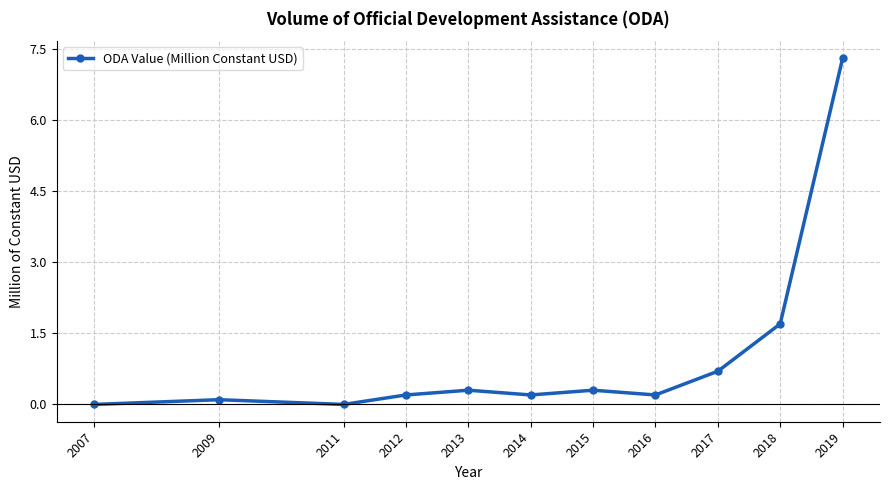

What is the greatest value displayed?

7.3